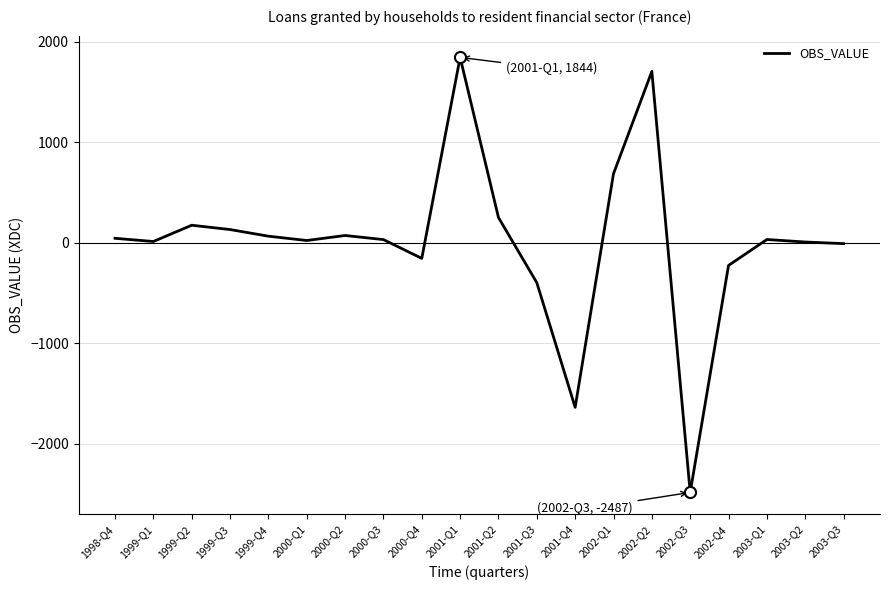

What is the ratio of the value at 2001-Q2 to the value at 2001-Q1?

0.1